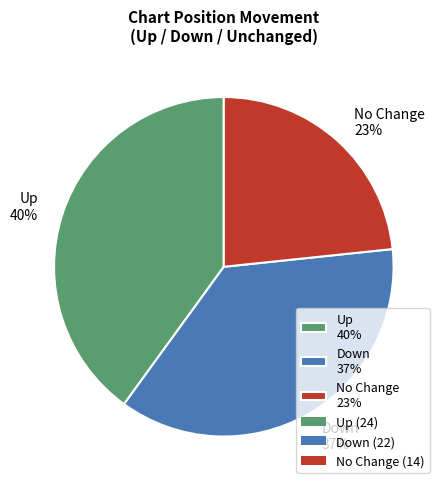

Count the number of slices in the pie.

3